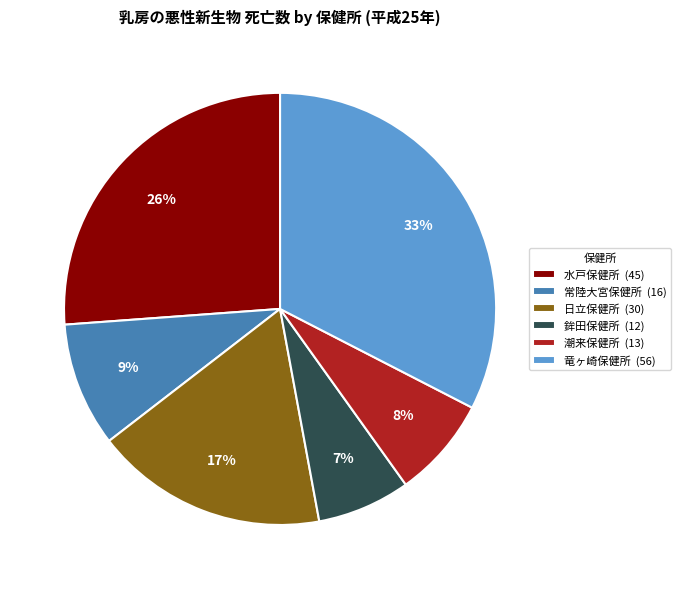

To the nearest percent, what is the difference between the 鉾田保健所 and 潮来保健所 slice percentages?

1%